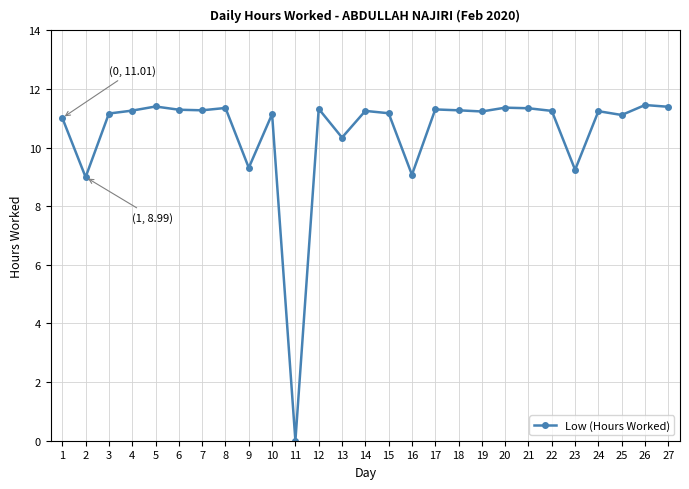

What is the sum of the values at 27 and 10?

22.5